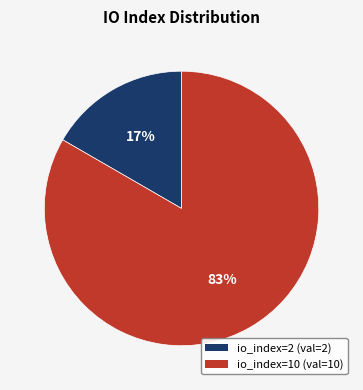

How many segments does this pie chart have?

2